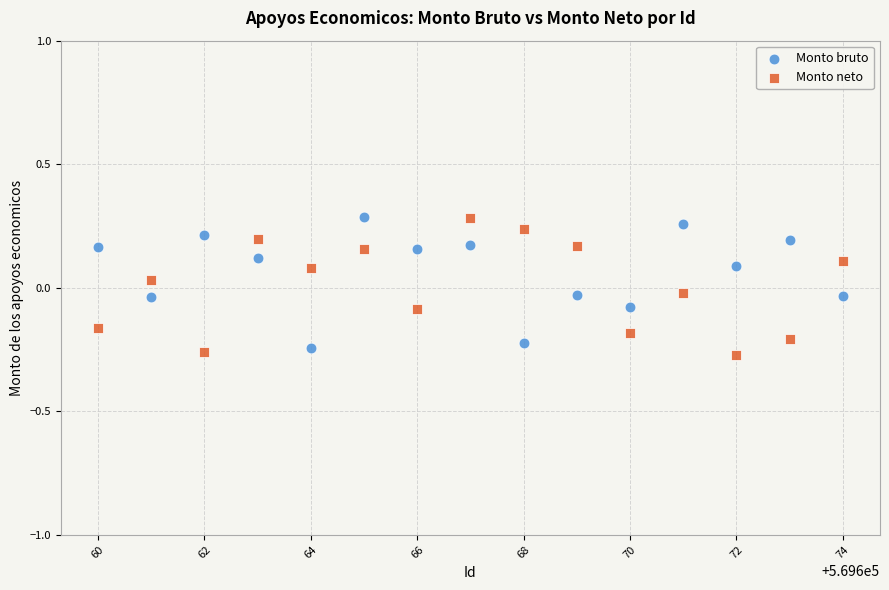

What is the X range (max minus min) for the scatter plot?

14.0